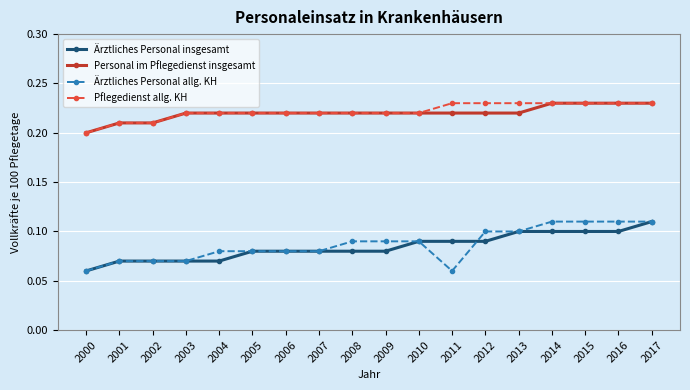

Count the Ärztliches Personal insgesamt values in the range 0 to 1.

18